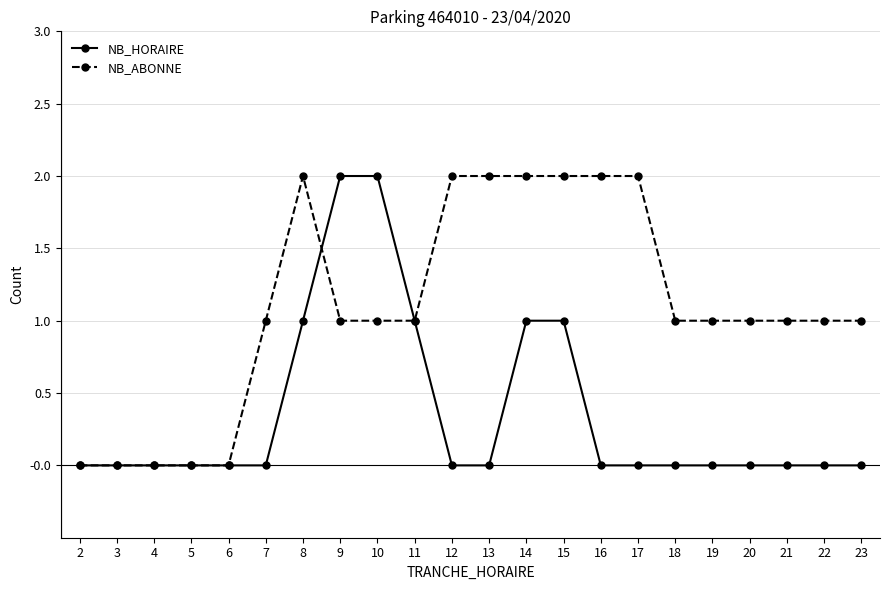

Is the value of NB_ABONNE at 21 greater than the value of NB_HORAIRE at 13?

Yes